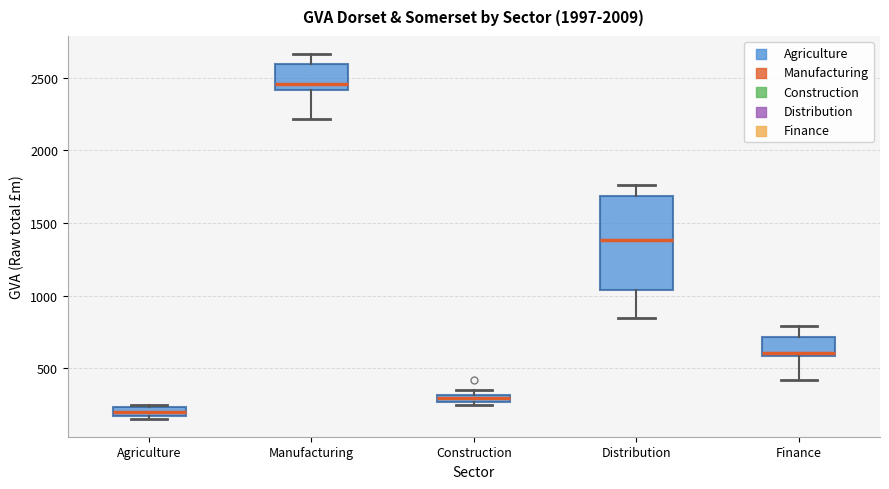

Comparing the boxes themselves (not the whiskers), which one is the tallest?

Distribution